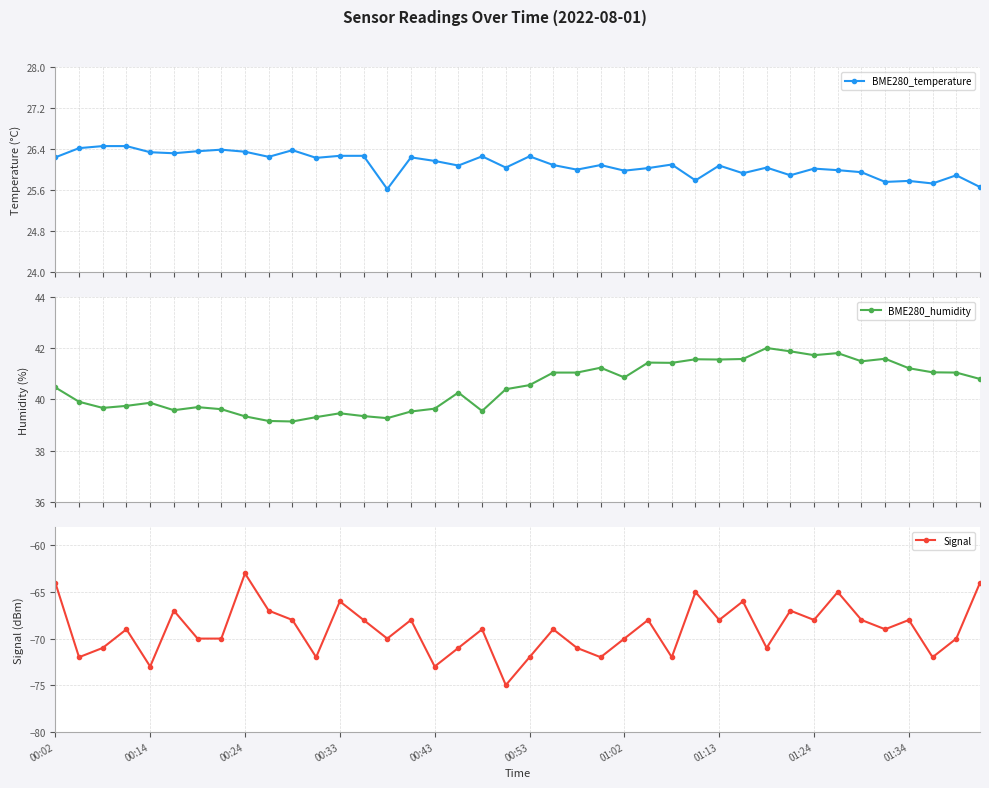

True or false: Signal and BME280_humidity intersect in this chart.

False